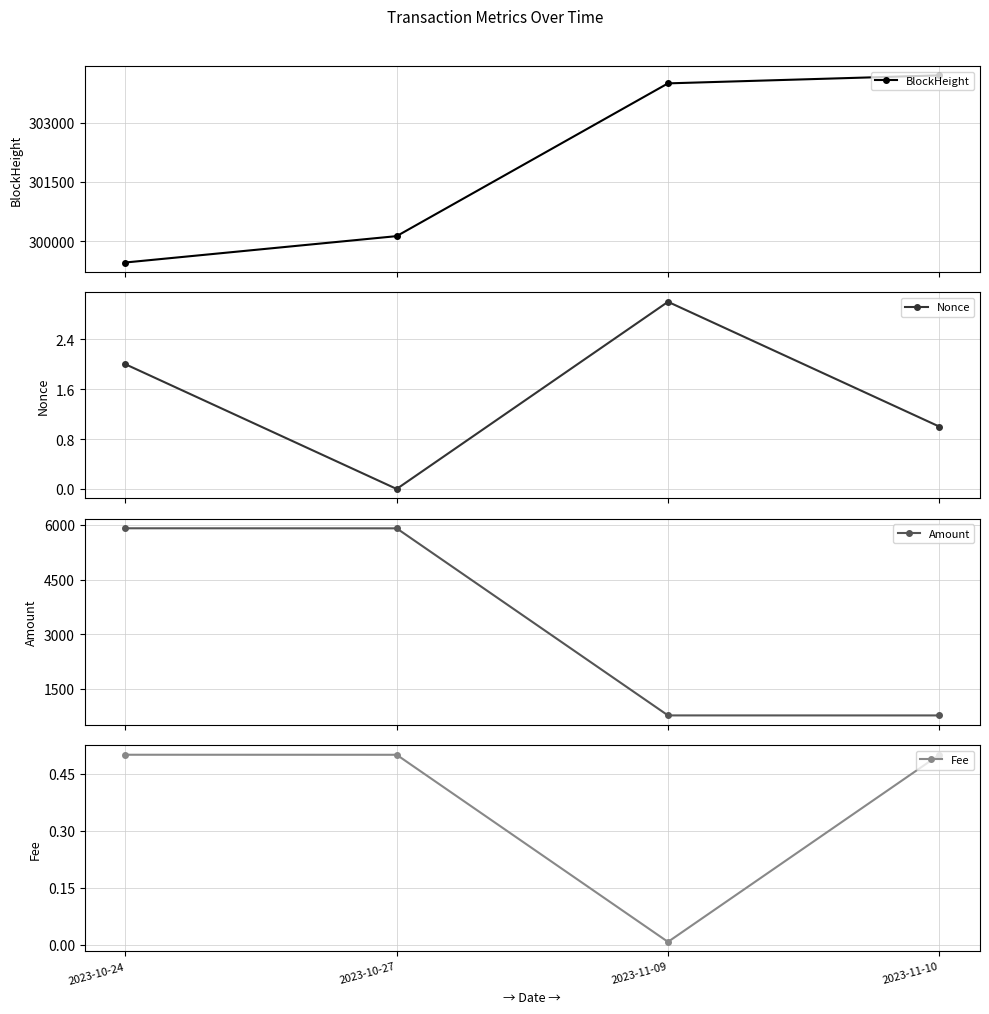

At how many categories does at least one series exceed 235100?

4